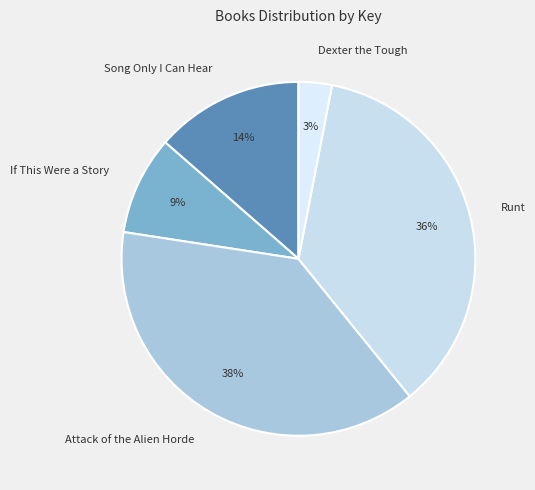

Rank the categories by value from lowest to highest.

Dexter the Tough, If This Were a Story, Song Only I Can Hear, Runt, Attack of the Alien Horde